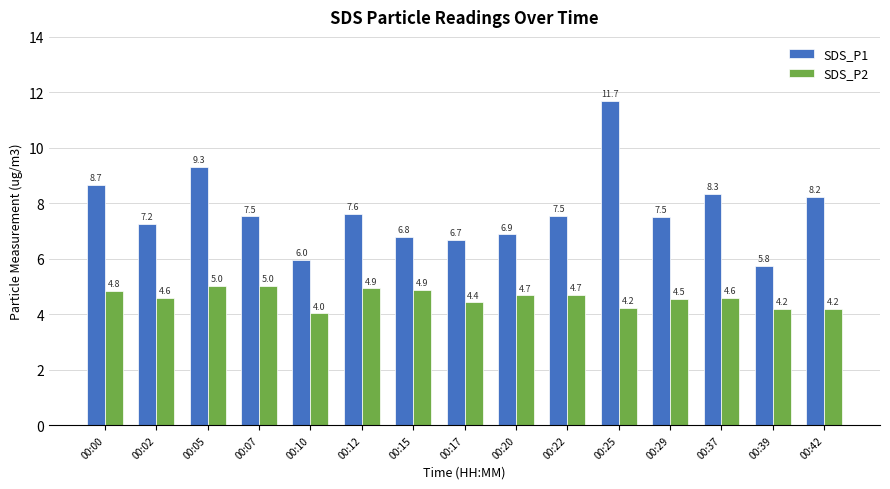

The SDS_P2 series shows 4.6 at 00:37. True or false?

True